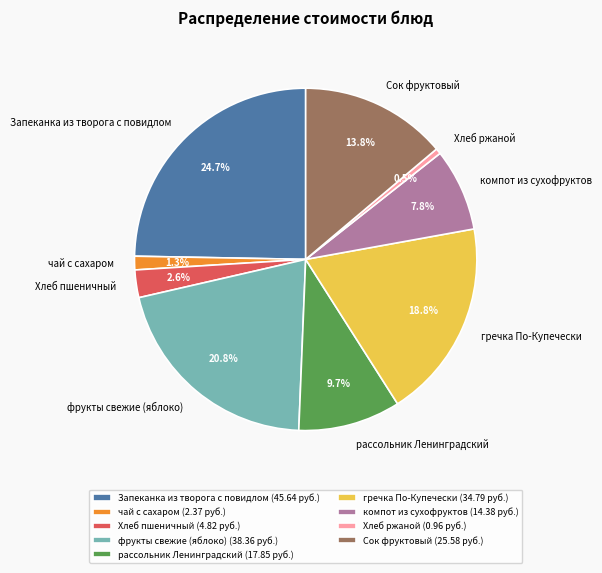

Does any single category account for the majority?

No